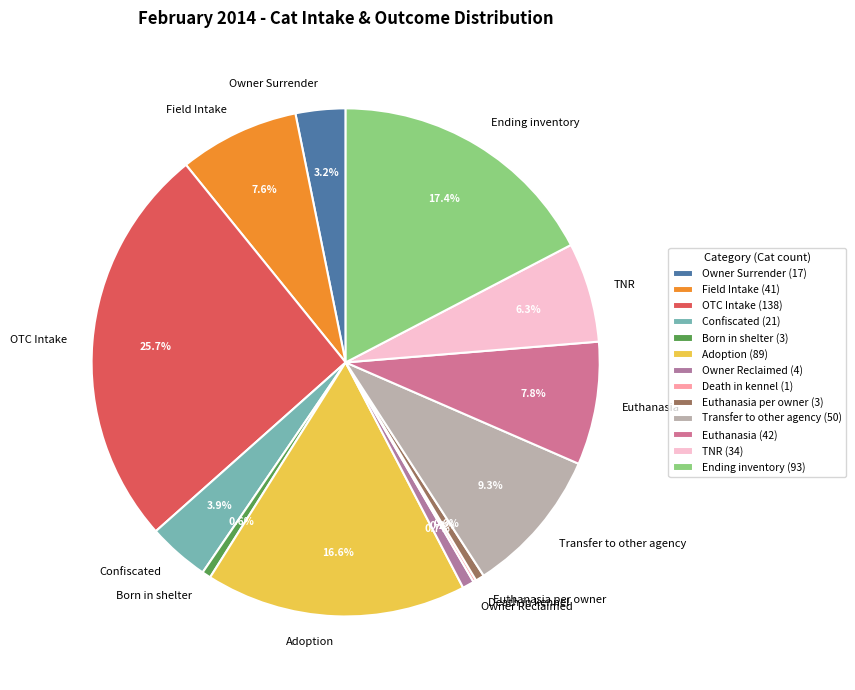

To the nearest percent, what is the average slice percentage?

8%